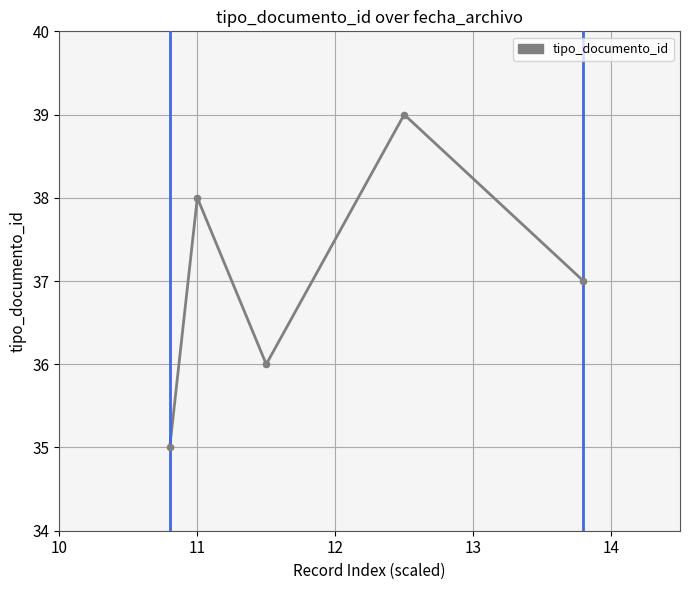

What is the difference between the maximum and minimum values?

4